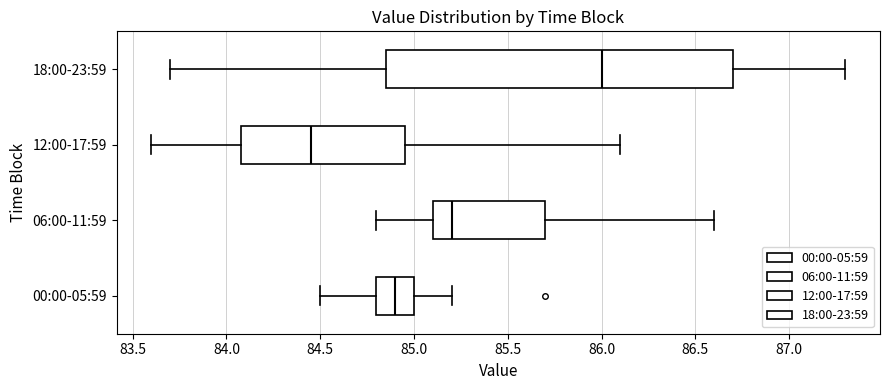

Reading bottom to top, read every box against the x-axis: the position of its median line, the range the box covers, and the ends of its whiskers. The values are not printed on the chart, so give them approximately, as read against the axis.

00:00-05:59: median 84.90, box 84.80 to 85.00, whiskers 84.50 to 85.20
06:00-11:59: median 85.20, box 85.10 to 85.70, whiskers 84.80 to 86.60
12:00-17:59: median 84.45, box 84.10 to 84.95, whiskers 83.60 to 86.10
18:00-23:59: median 86.00, box 84.85 to 86.70, whiskers 83.70 to 87.30